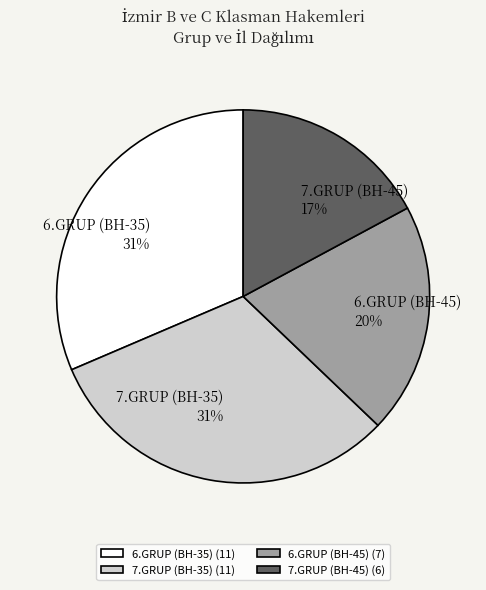

Is it true that 6.GRUP (BH-45) is 12% of the pie?

False